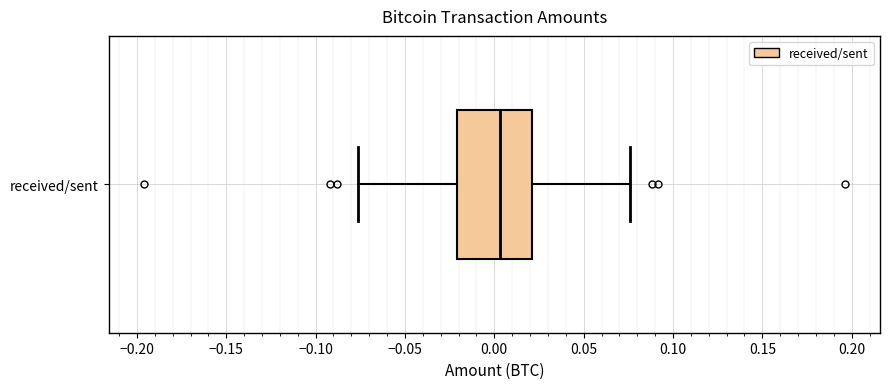

Where is the right edge of the box for received/sent on the x-axis? The values are not printed on the chart, so give them approximately, as read against the axis.

0.020